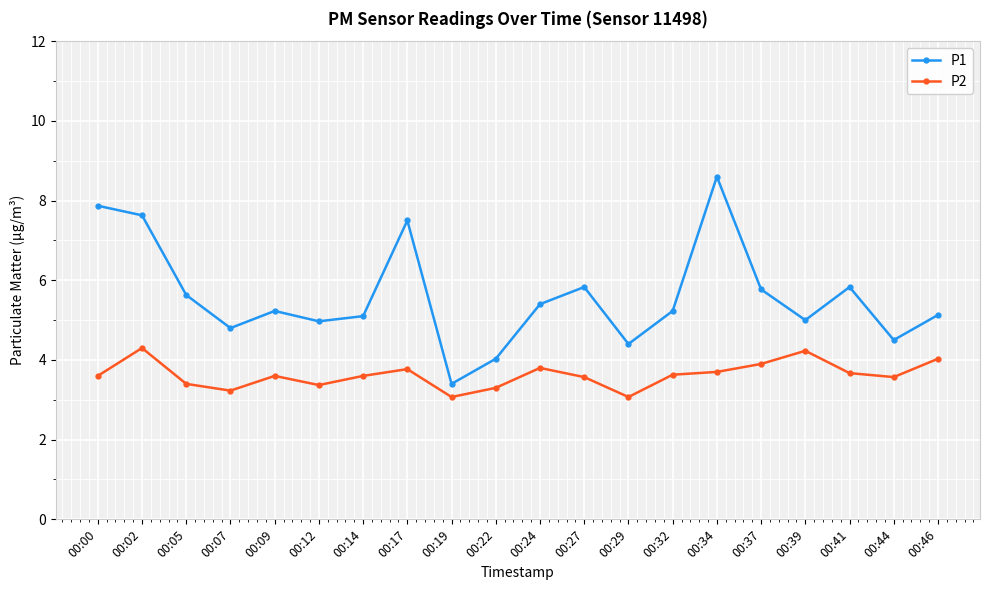

At which category does P2 reach its first local valley?

00:07